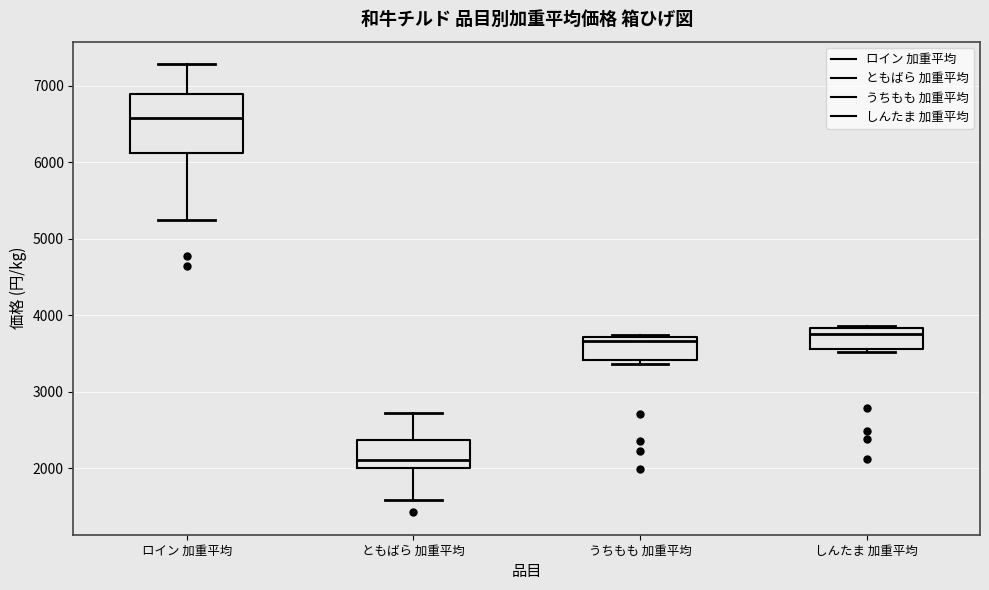

Reading left to right, read every box against the y-axis: the position of its median line, the range the box covers, and the ends of its whiskers. The values are not printed on the chart, so give them approximately, as read against the axis.

ロイン 加重平均: median 6600, box 6100 to 6900, whiskers 5200 to 7300
ともばら 加重平均: median 2100, box 2000 to 2400, whiskers 1600 to 2700
うちもも 加重平均: median 3700 (just below the box's upper edge), box 3400 to 3700, whiskers 3400 (just below the box's lower edge) to 3700 (just above the box's upper edge)
しんたま 加重平均: median 3700, box 3600 to 3800, whiskers 3500 to 3900